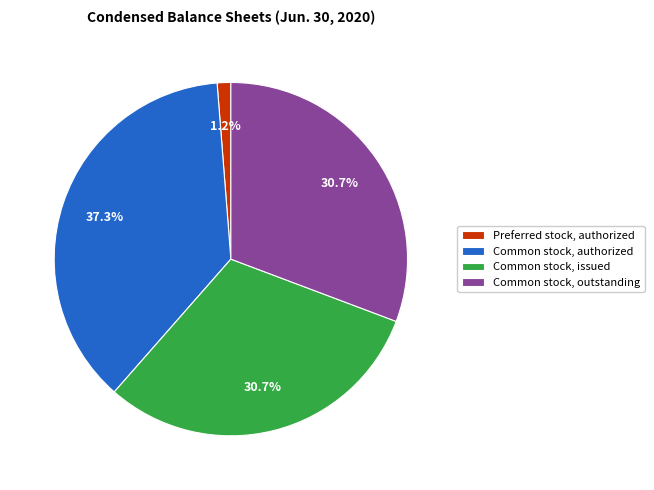

What is the ratio of the value at Common stock, authorized to the value at Common stock, issued?

1.2